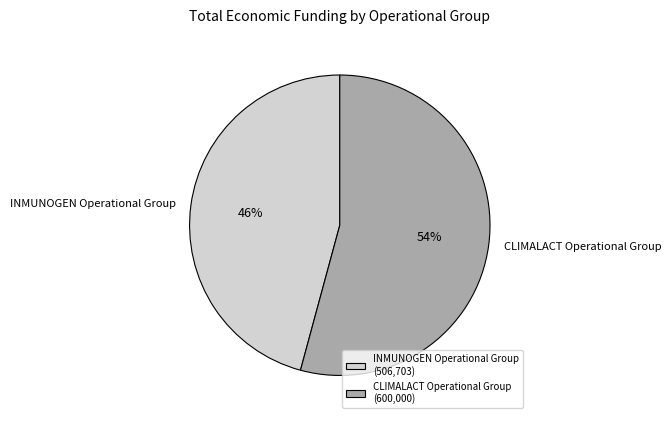

Which has a higher value, CLIMALACT Operational Group (600,000) or INMUNOGEN Operational Group (506,703)?

CLIMALACT Operational Group (600,000)